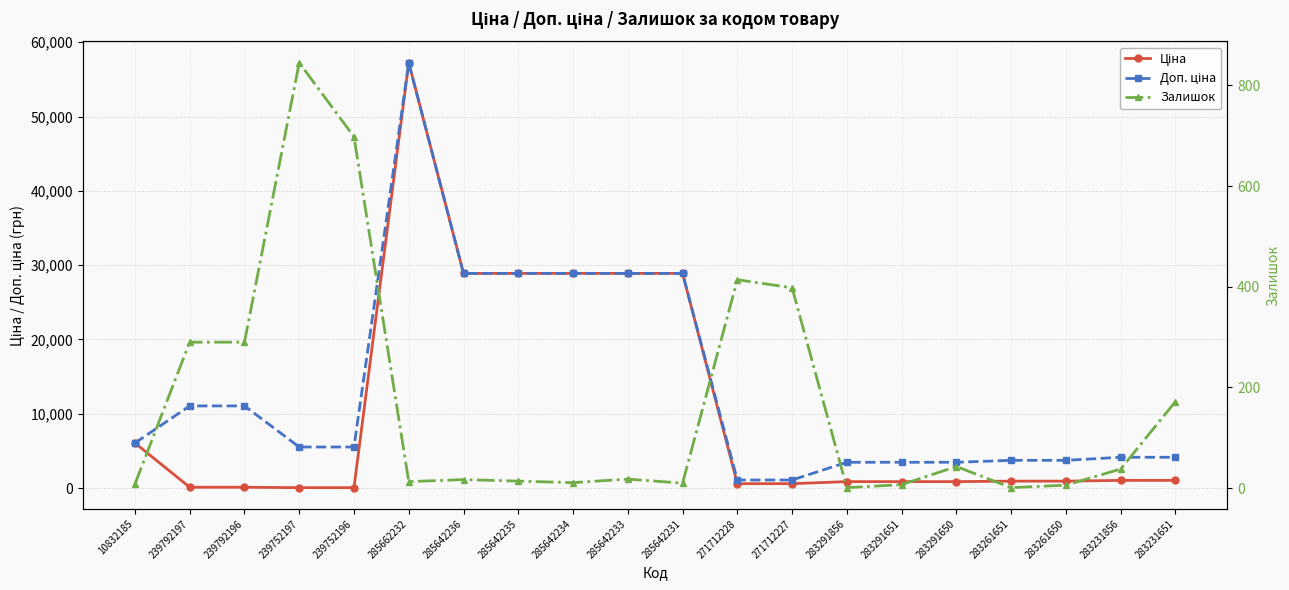

What is the minimum value for Доп. ціна?

1088.8